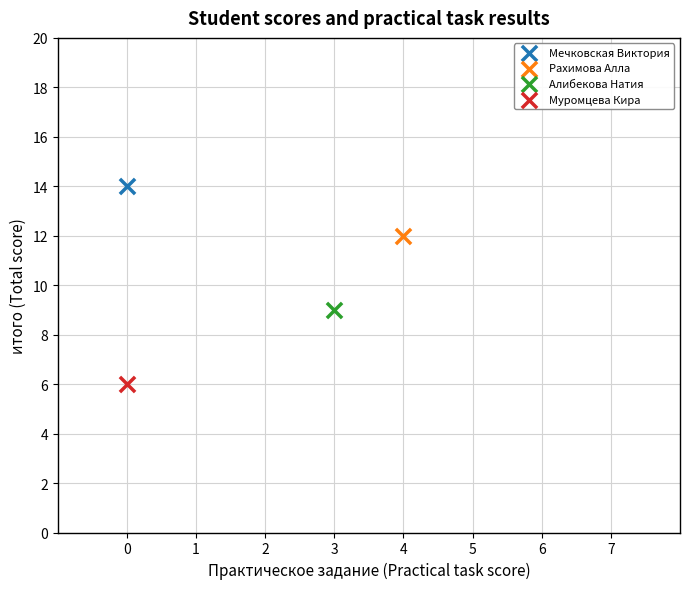

Which series contains the lowest Y value?

Муромцева Кира